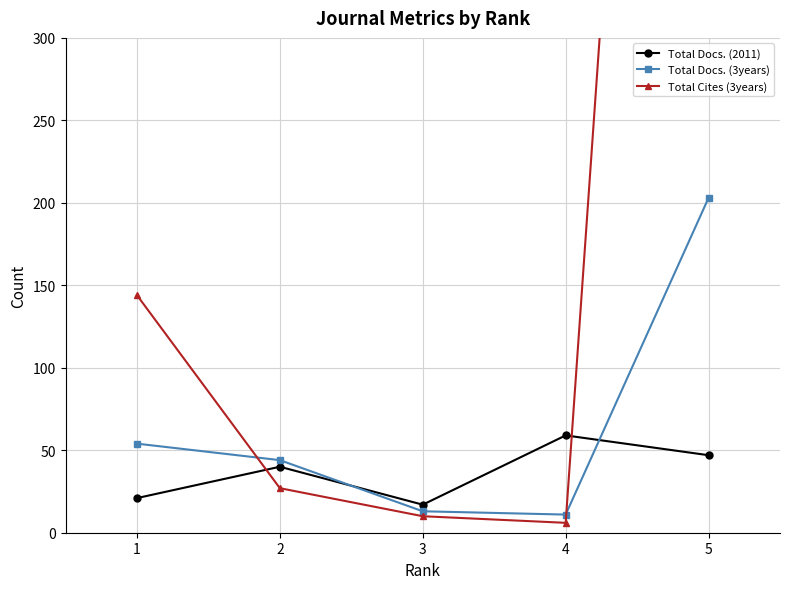

The Total Docs. (3years) series shows 32 at 1. True or false?

False